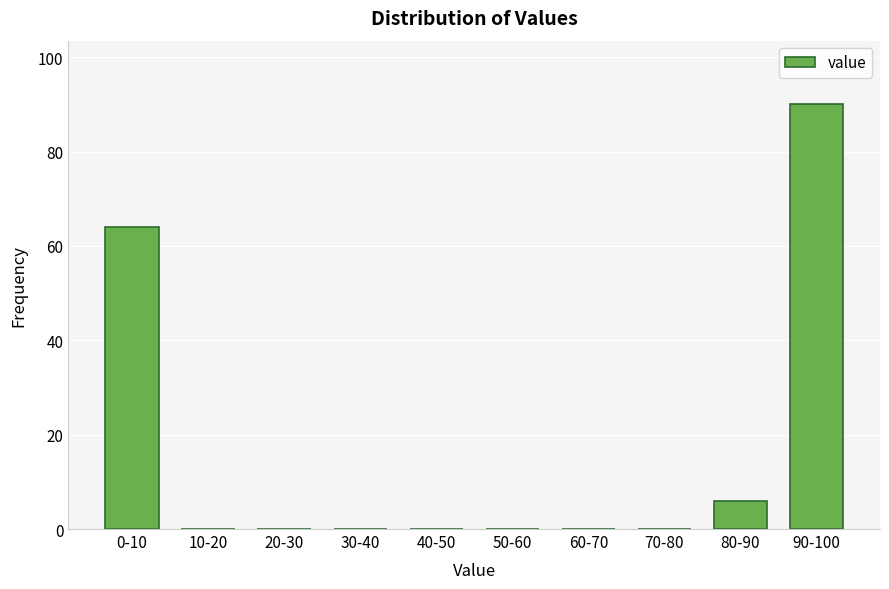

Reading right to left, transcribe all the data shown in this chart.

90-100=90	80-90=6	70-80=0	60-70=0	50-60=0	40-50=0	30-40=0	20-30=0	10-20=0	0-10=64